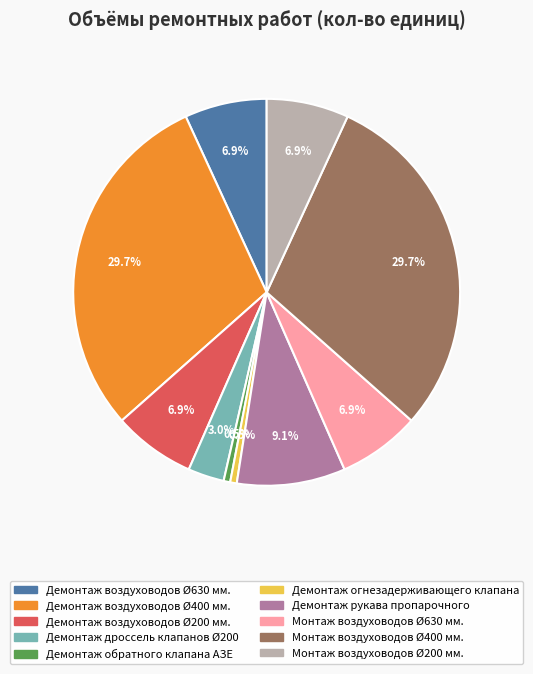

To the nearest percent, what percentage of the pie is Монтаж воздуховодов Ø400 мм.?

30%